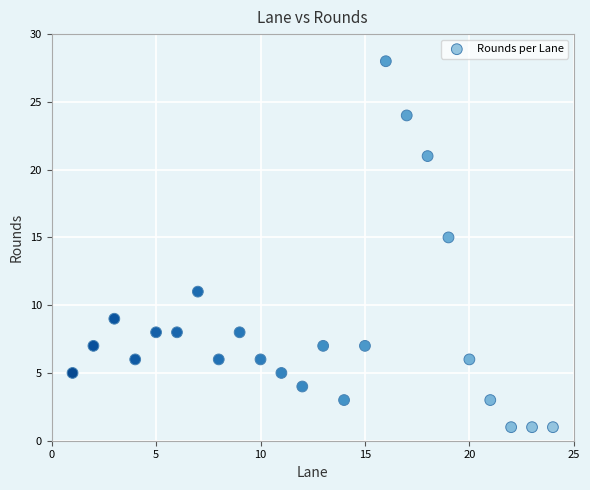

What Y value in the scatter plot is closest to 14?

15